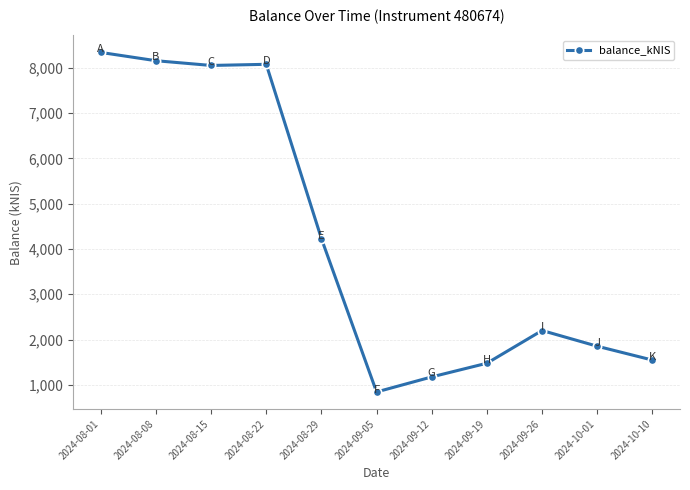

Does the chart have visible grid lines?

Yes